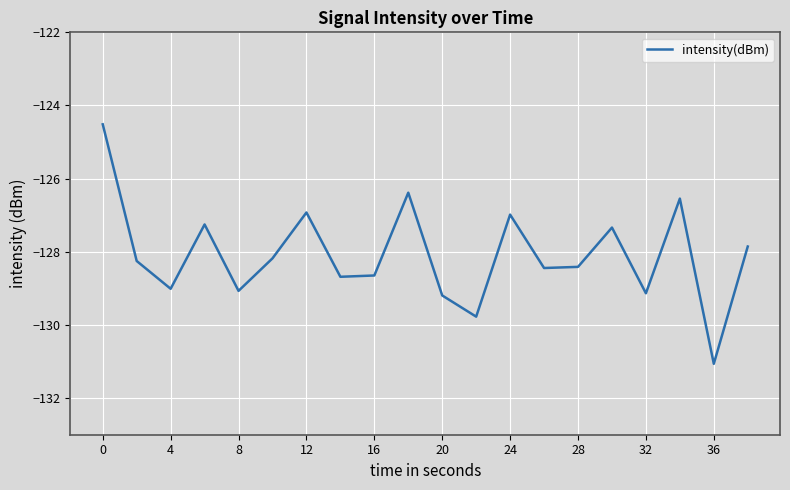

What is the difference between the maximum and minimum values?

6.5